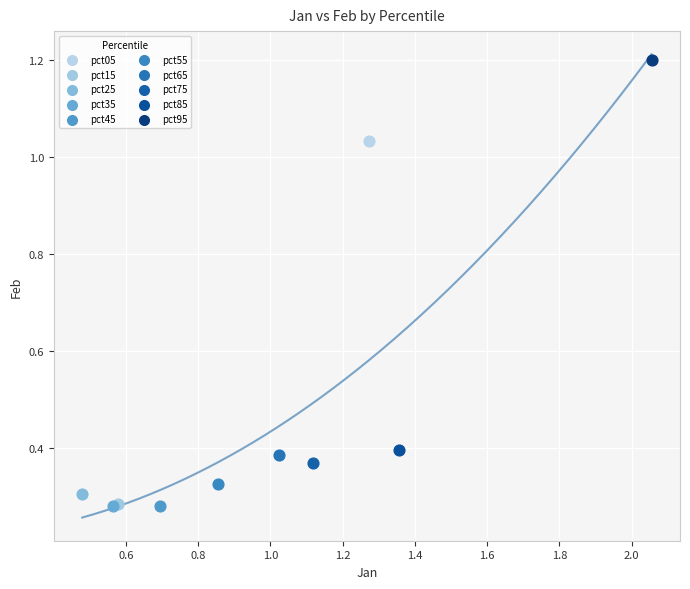

What are all the series names shown in the legend?

pct05, pct15, pct25, pct35, pct45, pct55, pct65, pct75, pct85, pct95